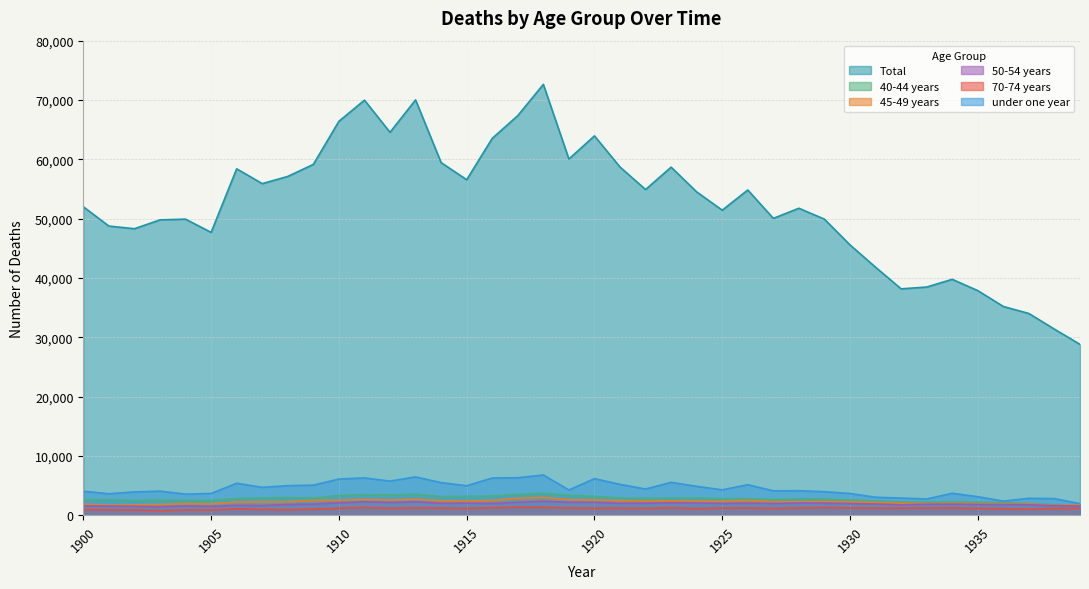

At which label is 45-49 years closest to 2332?

1925